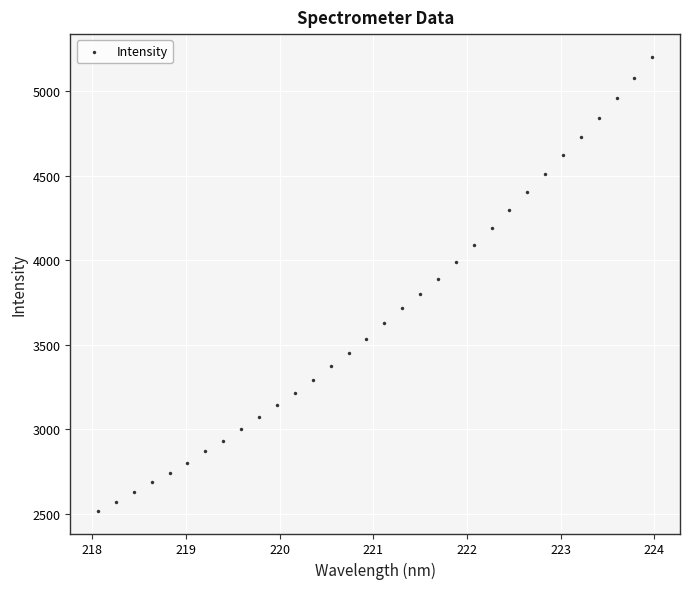

What is the range of X values (max minus min)?

5.9